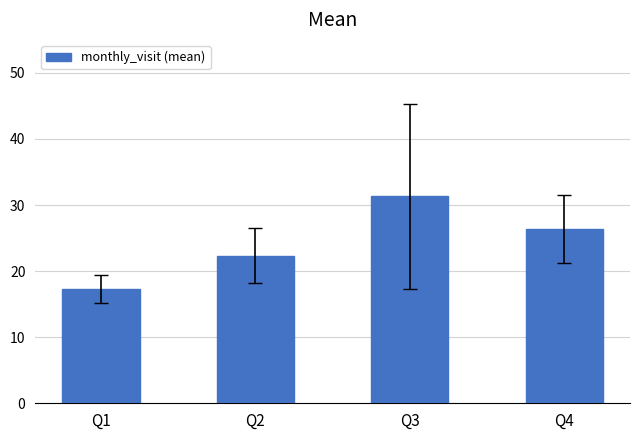

How many data points are less than 26?

2